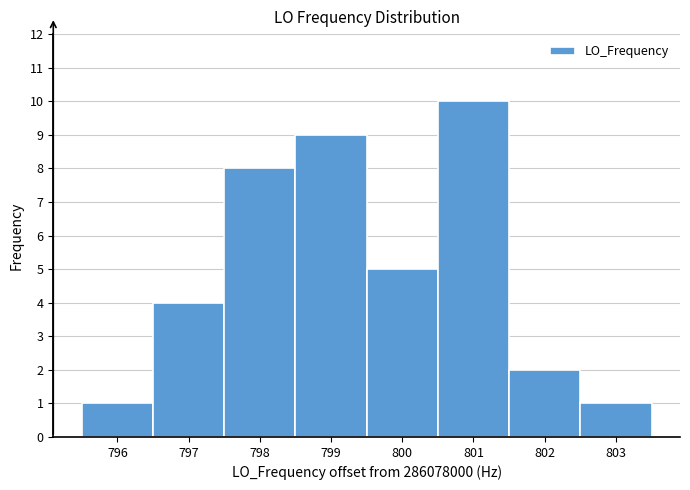

Reading left to right, list all the values displayed in this chart.

1	4	8	9	5	10	2	1